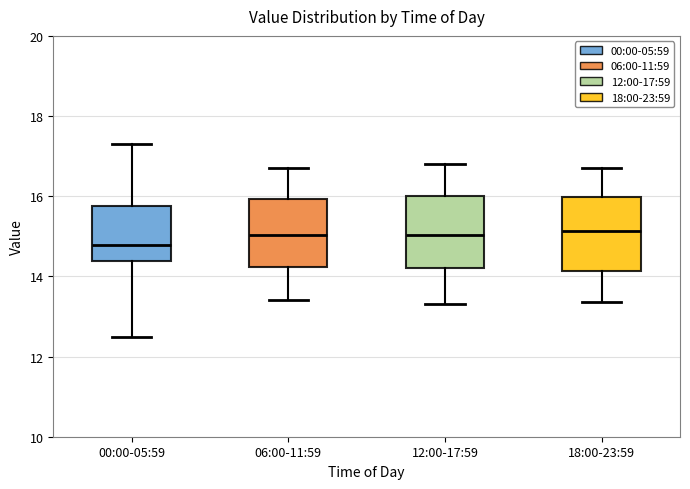

Where does the lower whisker of the box for 06:00-11:59 end on the y-axis? The values are not printed on the chart, so give them approximately, as read against the axis.

13.4